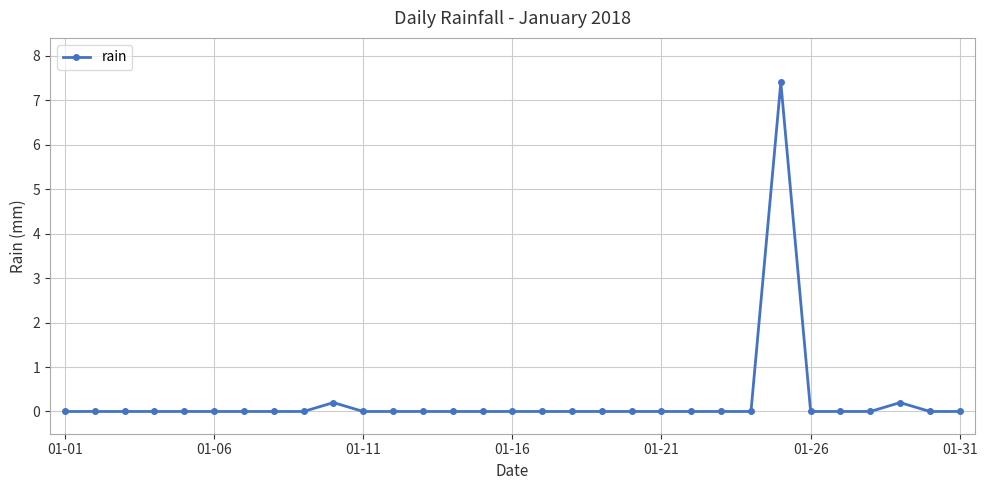

What is the average value?

0.3